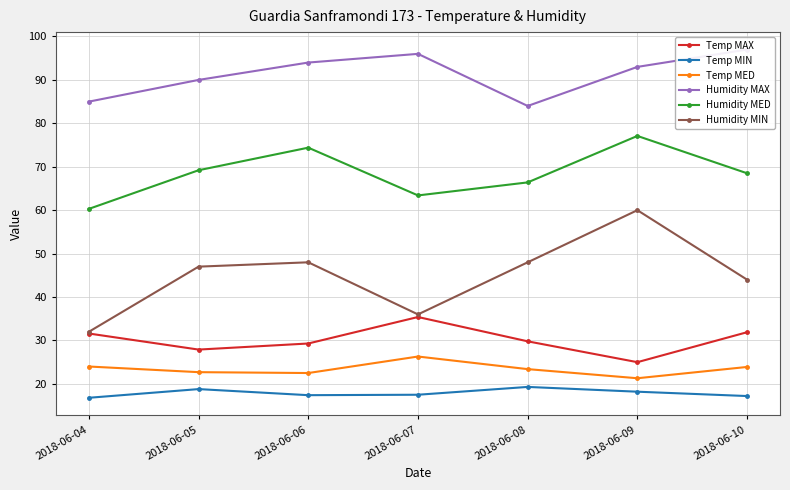

True or false: Humidity MED has a value of 77.1 at 2018-06-09.

True